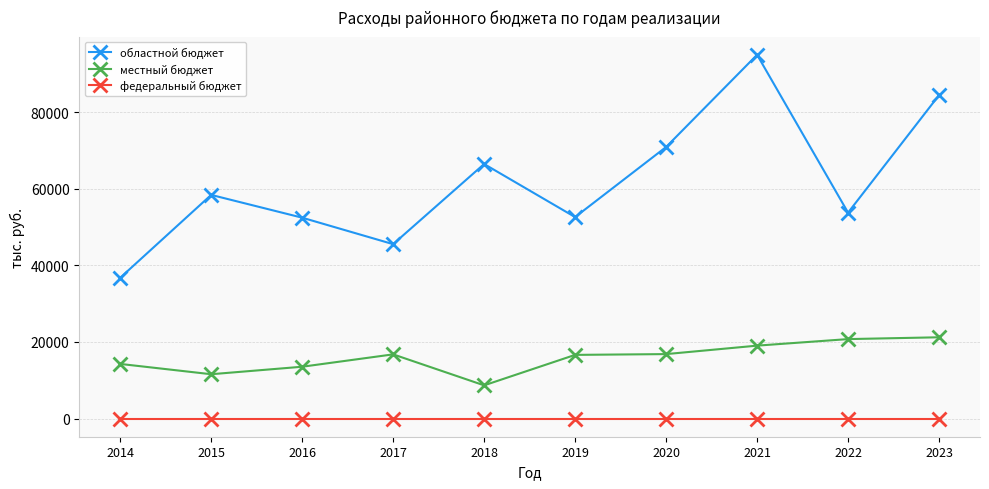

At which category is the sum across all series the highest?

2021